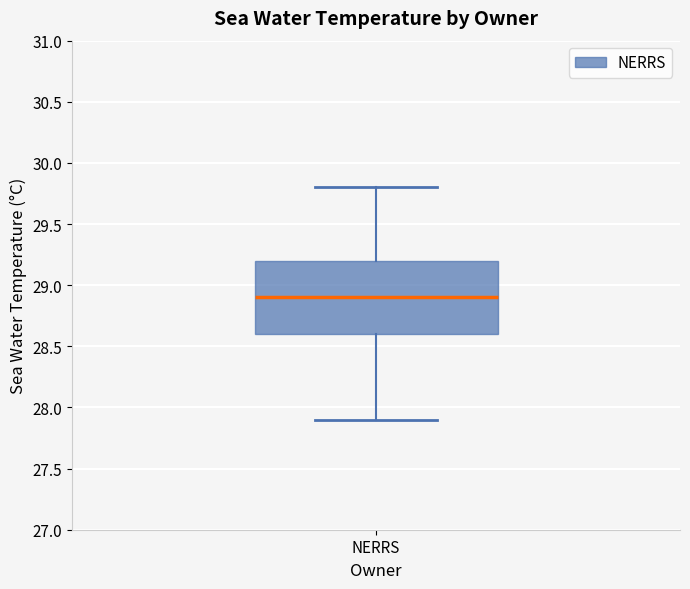

Where does the lower whisker of the box for NERRS end on the y-axis? The values are not printed on the chart, so give them approximately, as read against the axis.

27.9